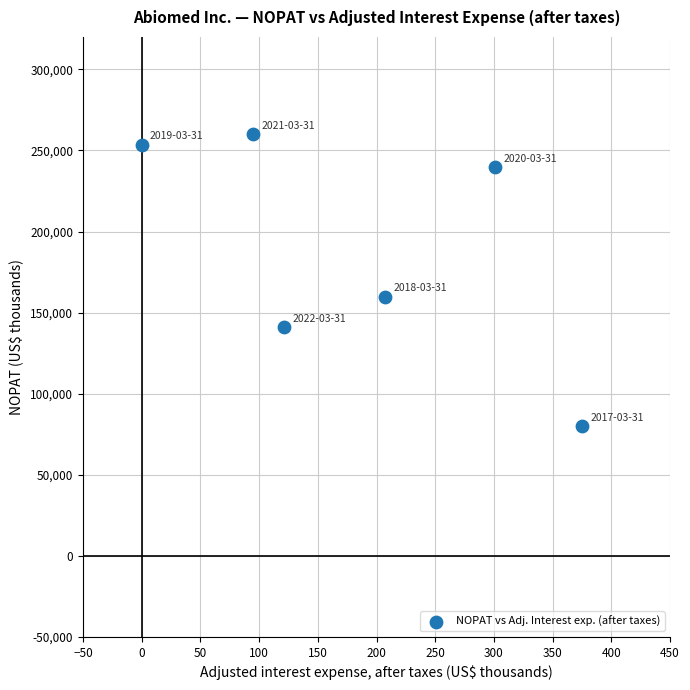

What Y value in the scatter plot is closest to 169935?

159878